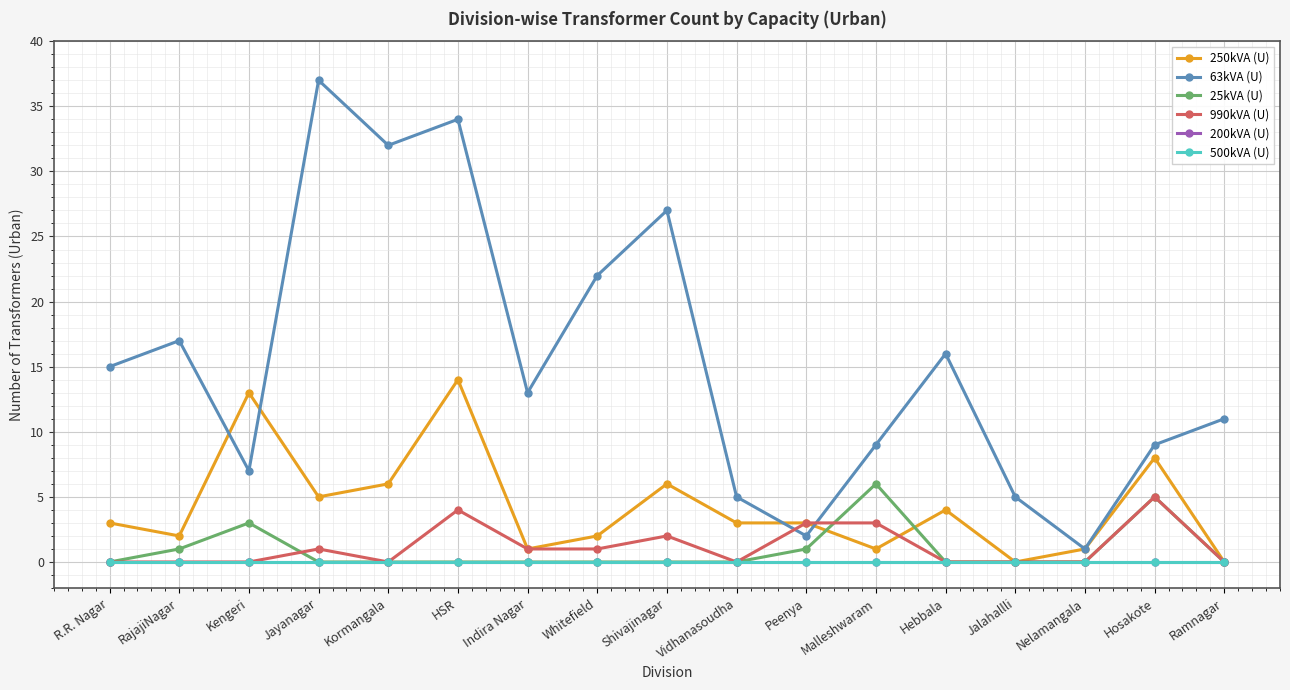

Is this an area chart (filled region under the line)?

No